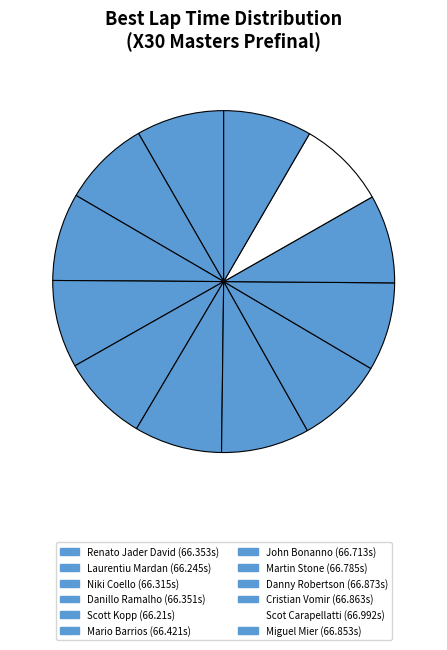

Does any single category account for the majority?

No